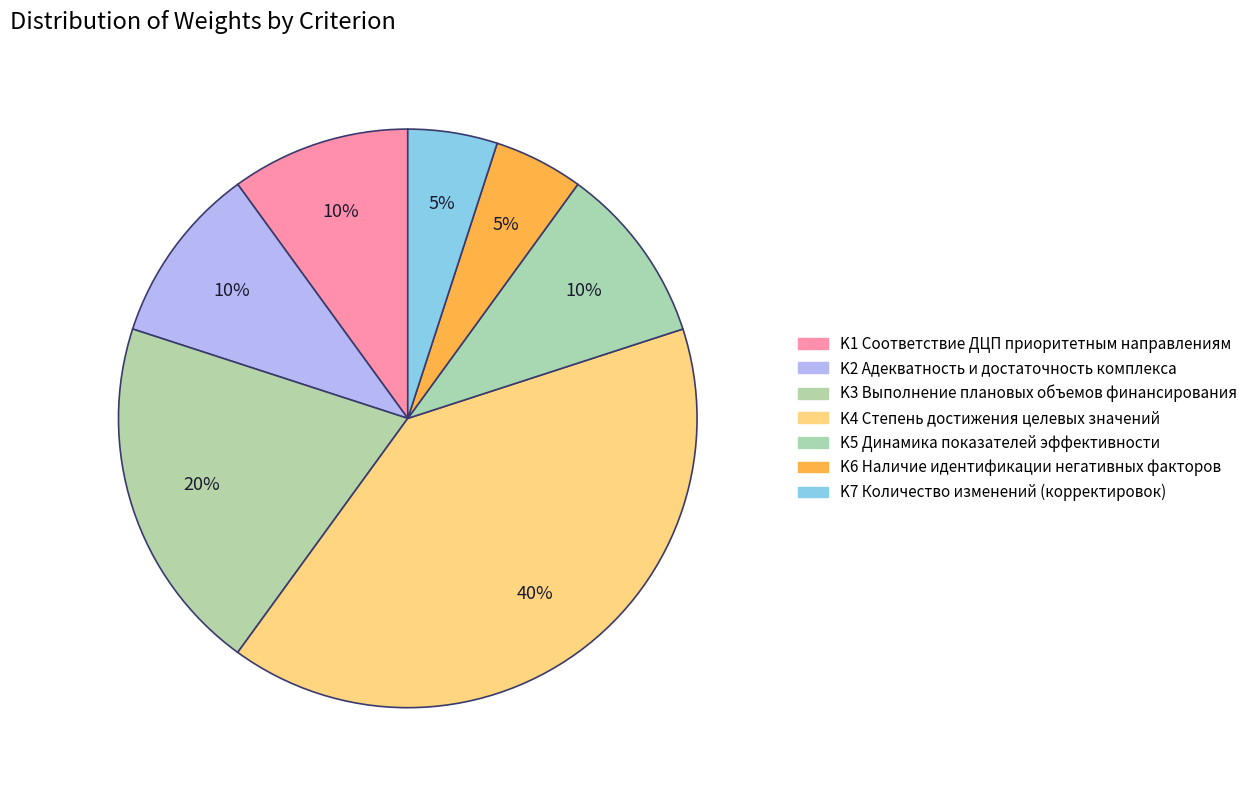

To the nearest percent, what is the combined percentage of K2 and K3?

30%